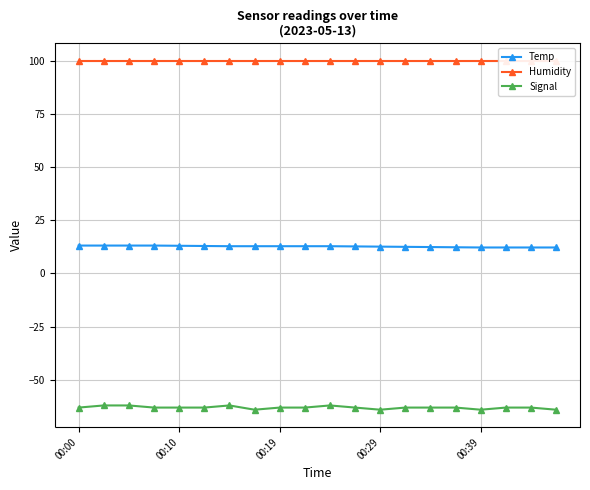

True or false: Humidity and Signal intersect in this chart.

False